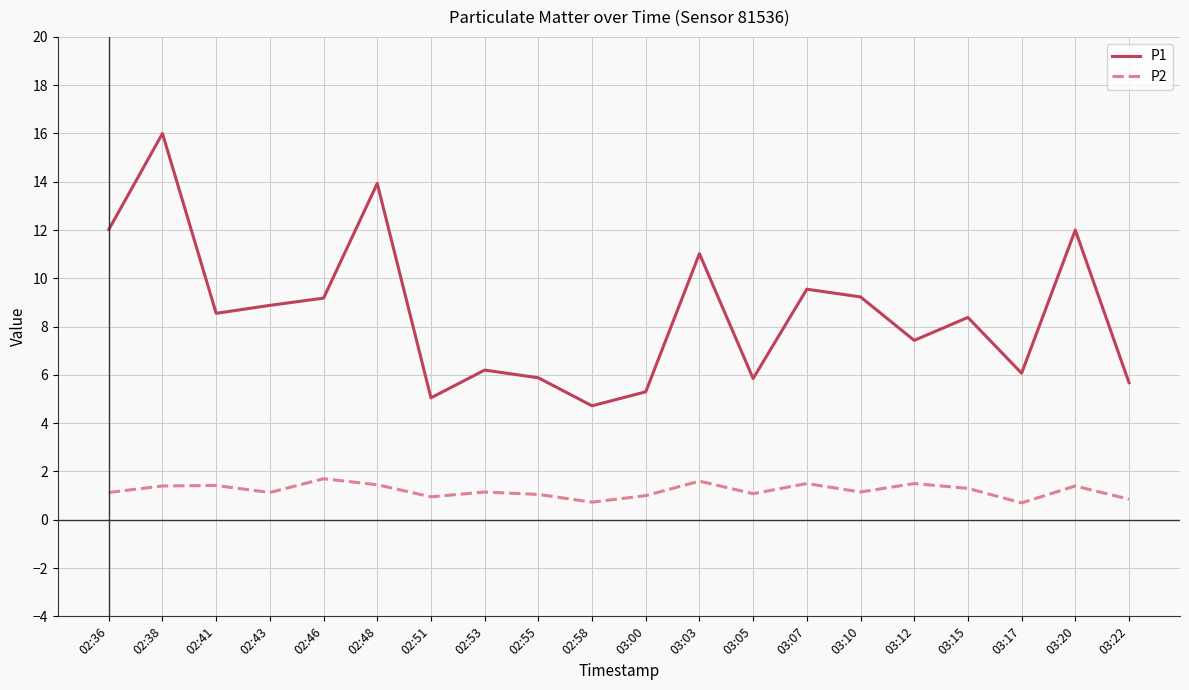

What value does the P2 series have at 02:41?

1.4